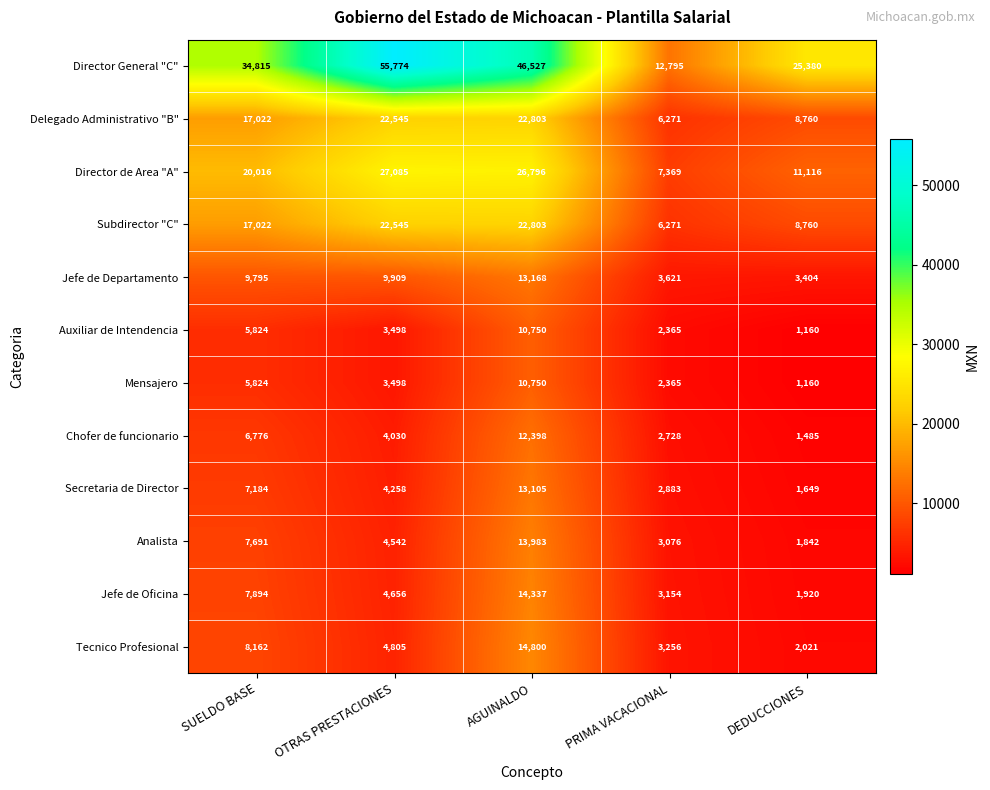

What is the average value of the Subdirector "C" series?

15480